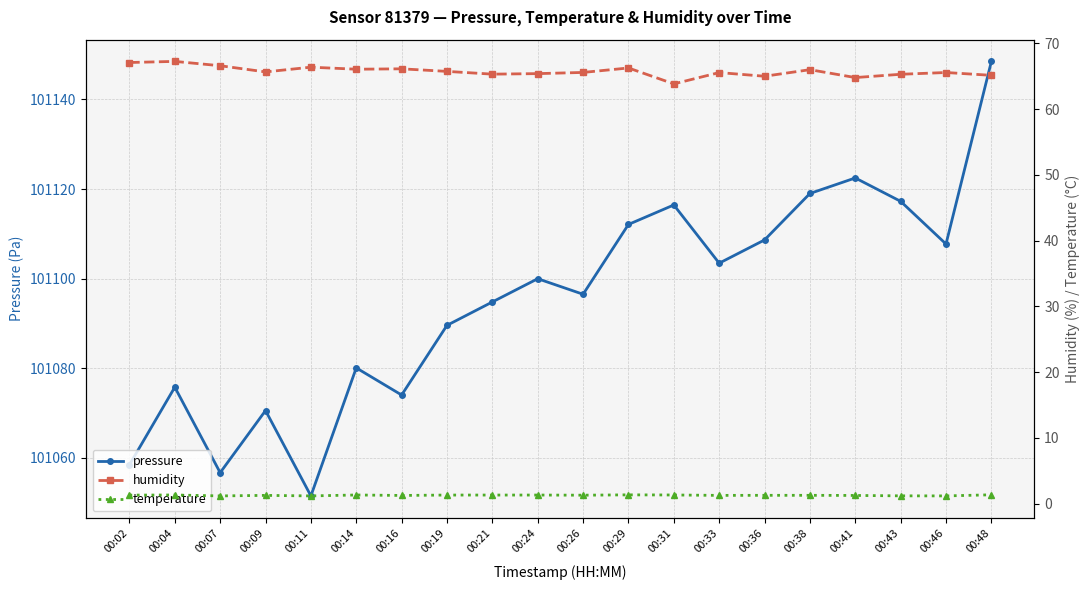

How many data points in pressure are less than 101099?

10